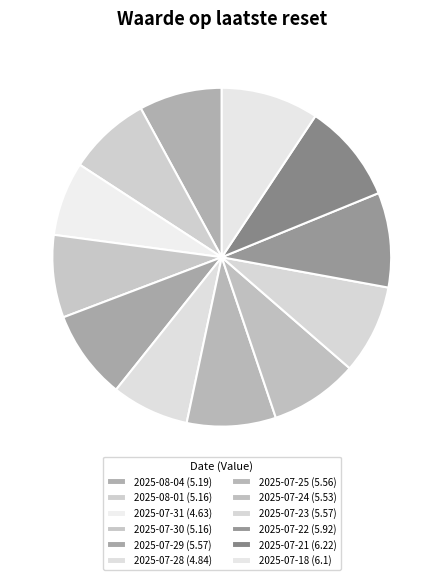

Does 2025-07-18 represent more than half of the total?

No